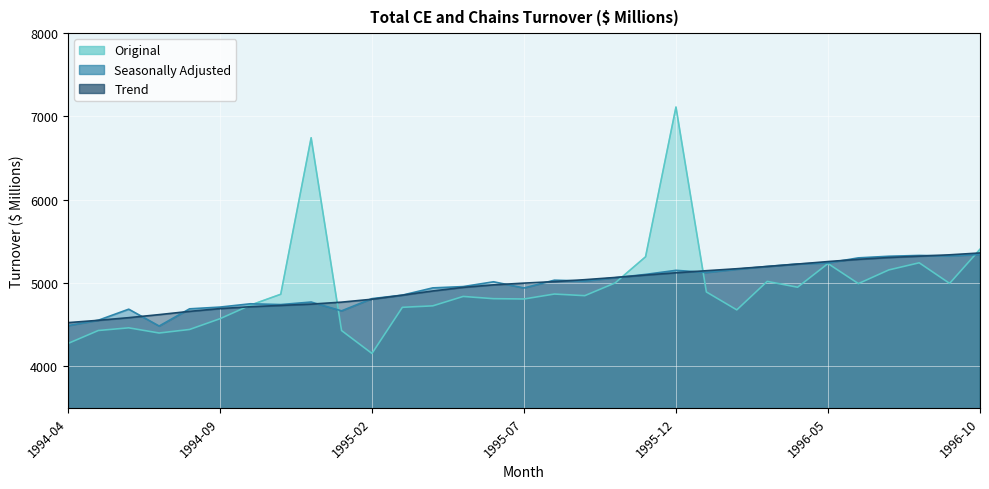

At which category is the sum across all series the highest?

1995-12